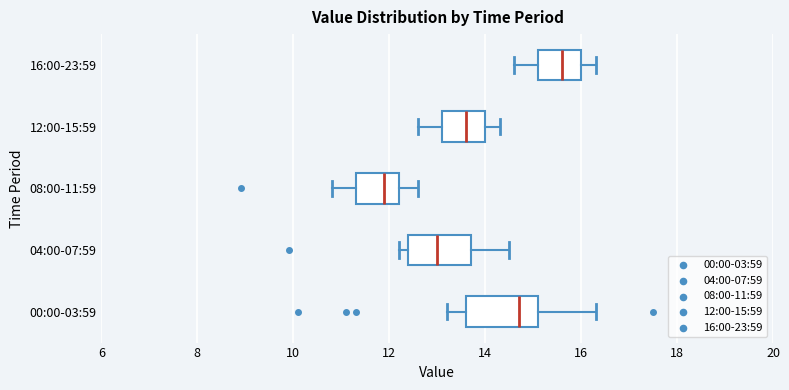

Reading bottom to top, read every box against the x-axis: the position of its median line, the range the box covers, and the ends of its whiskers. The values are not printed on the chart, so give them approximately, as read against the axis.

00:00-03:59: median 14.8, box 13.6 to 15.2, whiskers 13.2 to 16.4
04:00-07:59: median 13.0, box 12.4 to 13.8, whiskers 12.2 to 14.6
08:00-11:59: median 12.0, box 11.4 to 12.2, whiskers 10.8 to 12.6
12:00-15:59: median 13.6, box 13.2 to 14.0, whiskers 12.6 to 14.4
16:00-23:59: median 15.6, box 15.2 to 16.0, whiskers 14.6 to 16.4